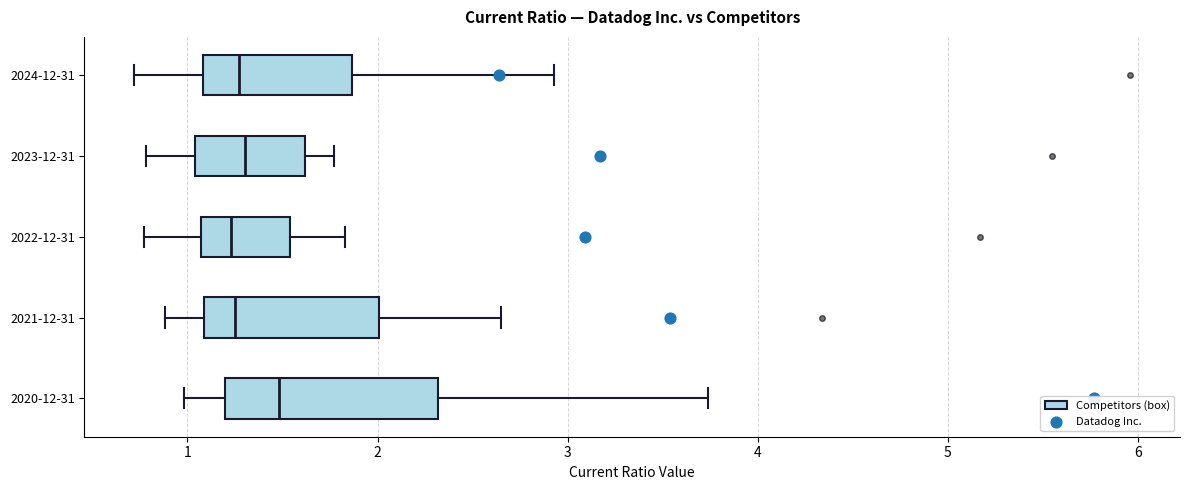

Which box's median line is the furthest to the right?

2020-12-31